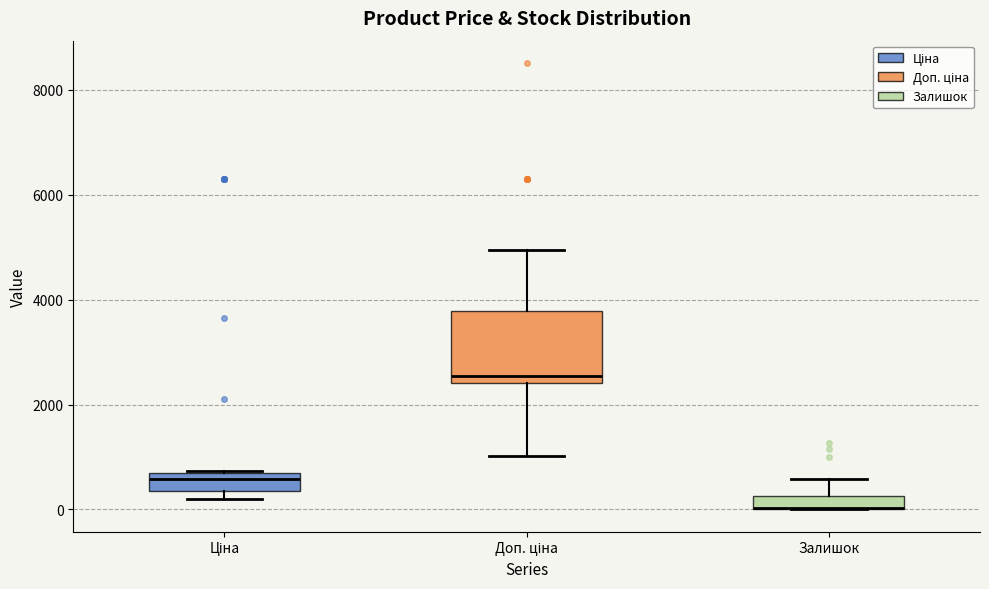

Which box is the tallest, from its lower edge to its upper edge?

Доп. ціна